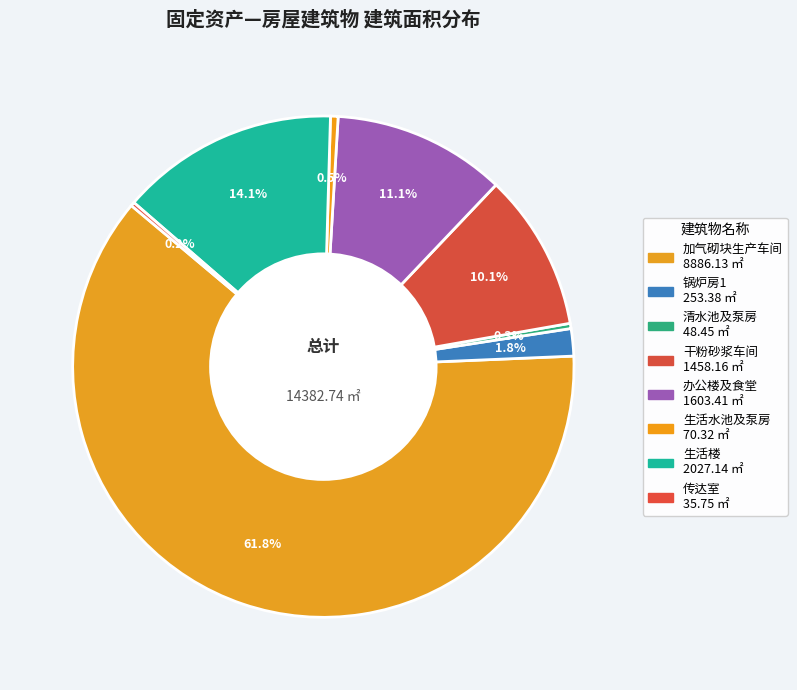

Which category has the smallest portion of the pie?

传达室